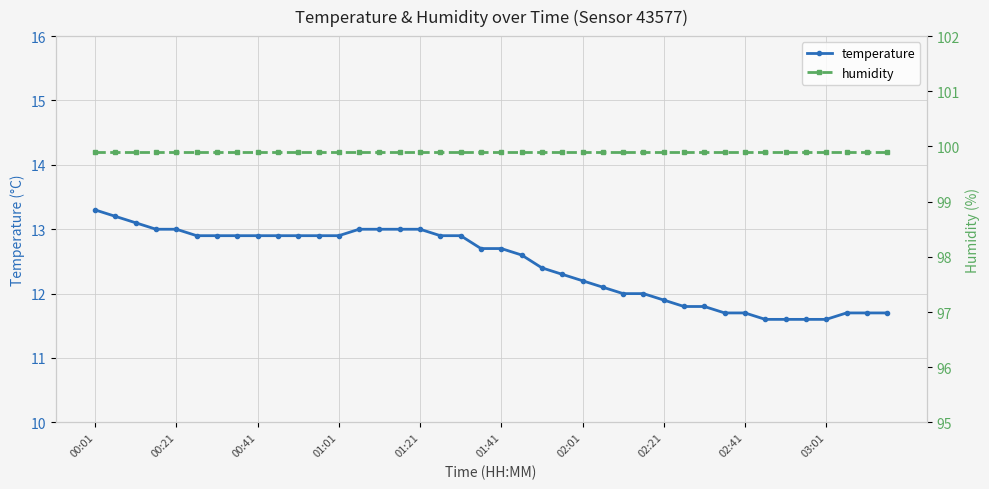

The temperature series shows 11.8 at 29. True or false?

True